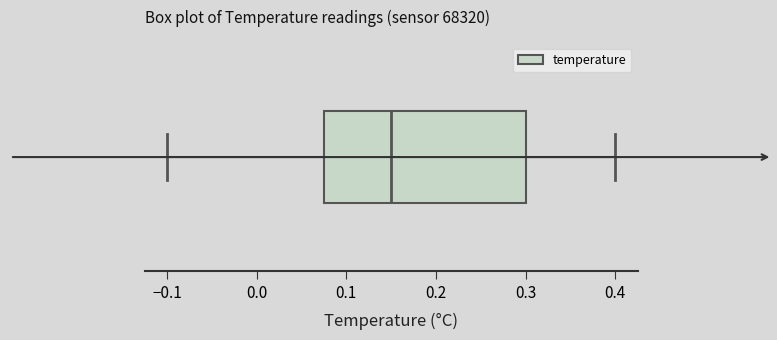

Where does the left whisker of the box end on the x-axis? The values are not printed on the chart, so give them approximately, as read against the axis.

-0.10